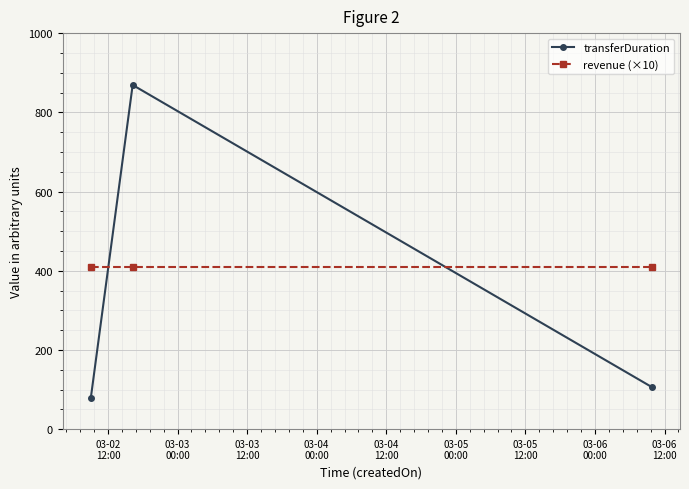

What is the maximum value for revenue (×10)?

410